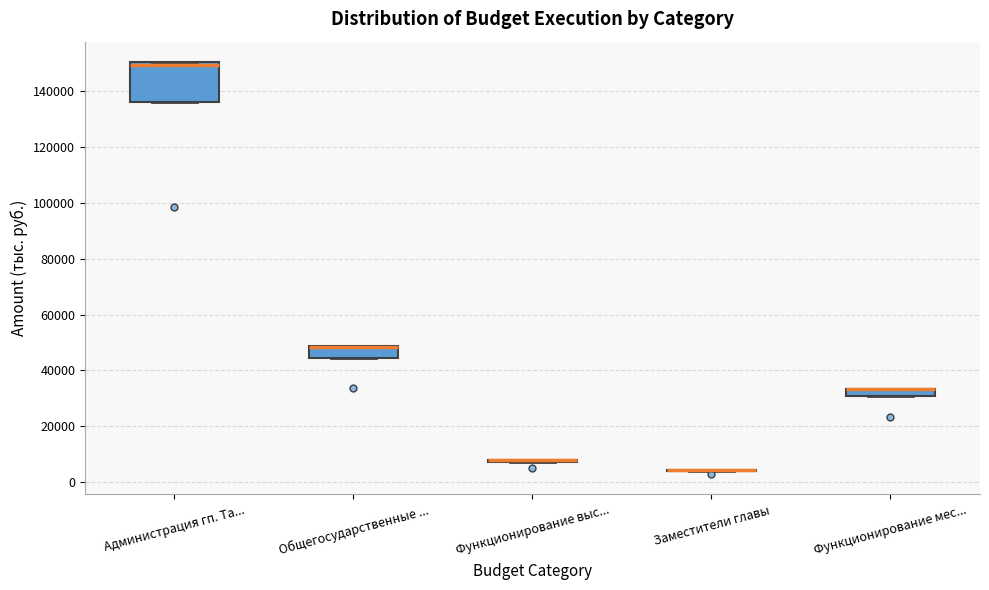

Which box is the tallest, from its lower edge to its upper edge?

Администрация гп. Та...